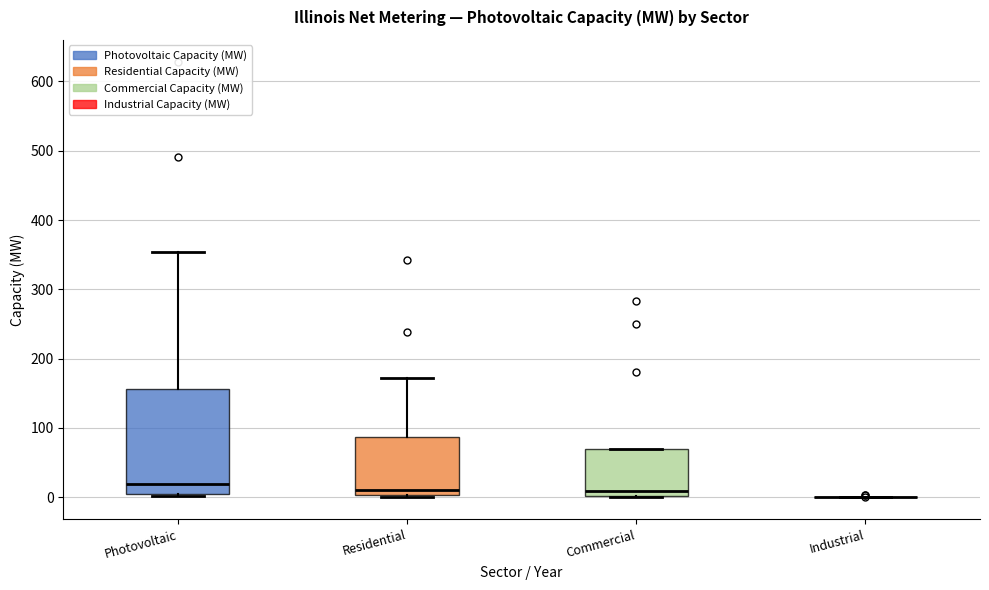

Where is the upper edge of the box for Commercial on the y-axis? The values are not printed on the chart, so give them approximately, as read against the axis.

70